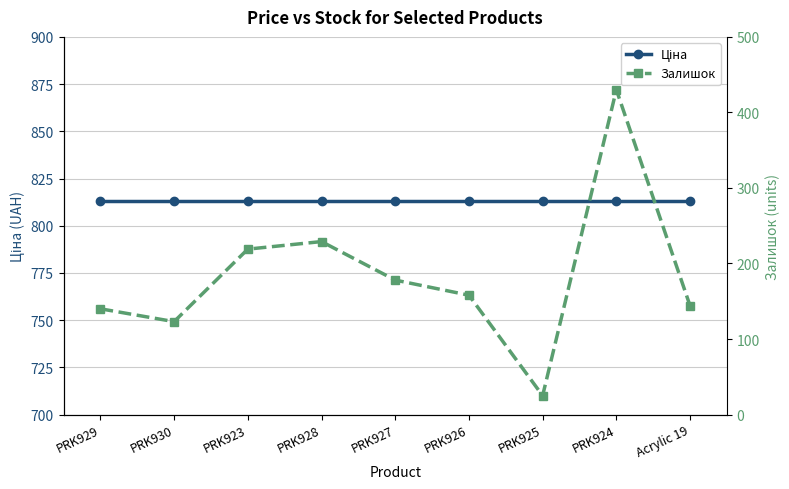

What is the total value across all series at PRK929?

953.0